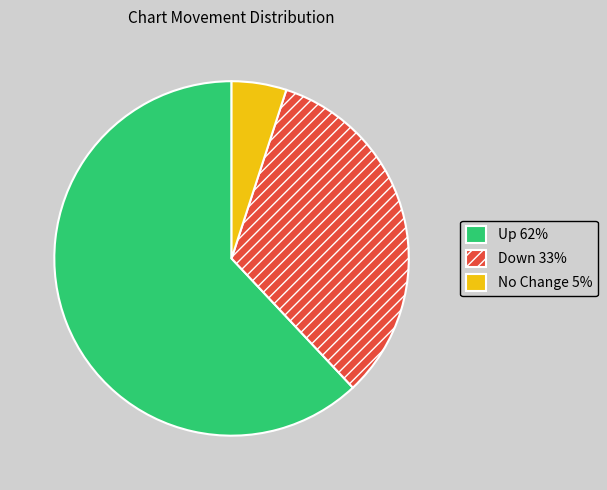

Is it true that No Change 5% is 1% of the pie?

False